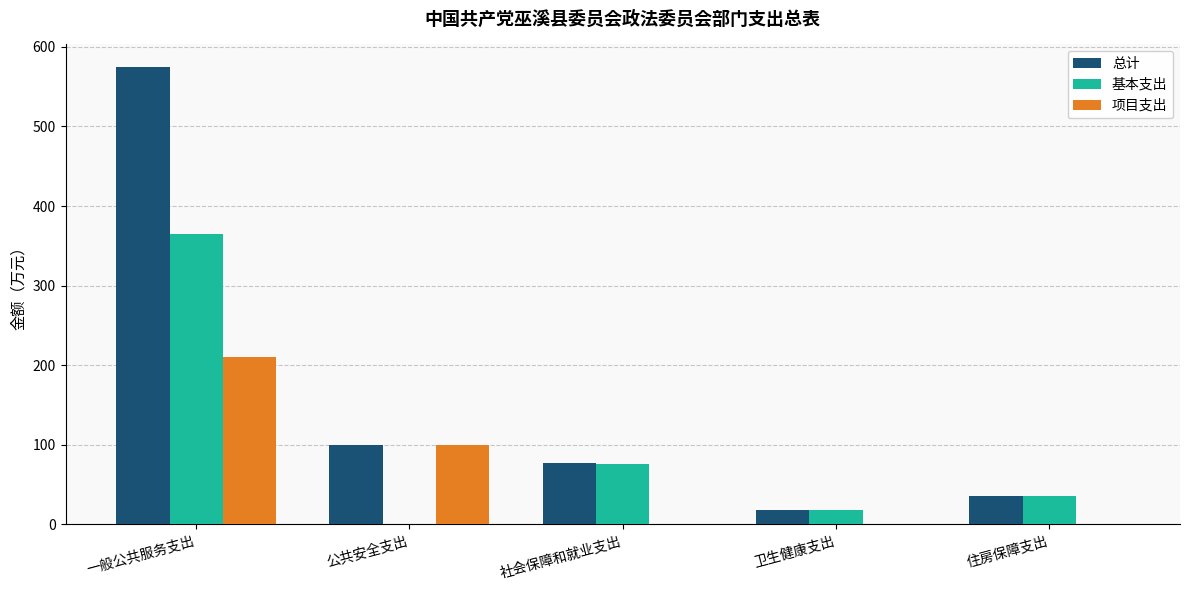

What is the highest value of the 项目支出 series?

210.0